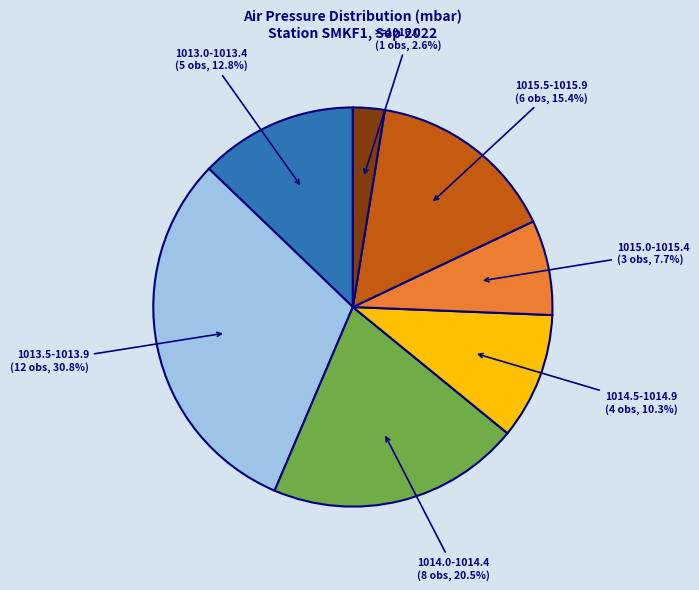

Which category has the smallest portion of the pie?

>=1016.0